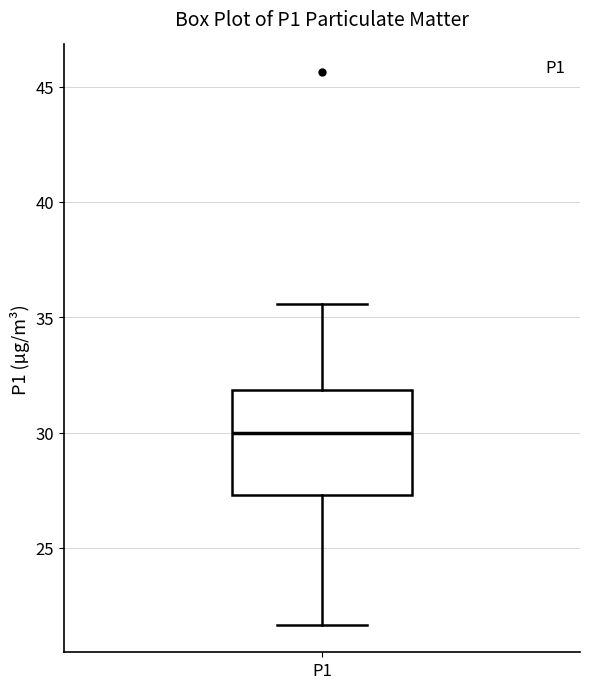

Read this box plot against the y-axis: the position of the median line, the range covered by the box, and the ends of both whiskers. The values are not printed on the chart, so give them approximately, as read against the axis.

median 30.0, box 27.5 to 32.0, whiskers 21.5 to 35.5